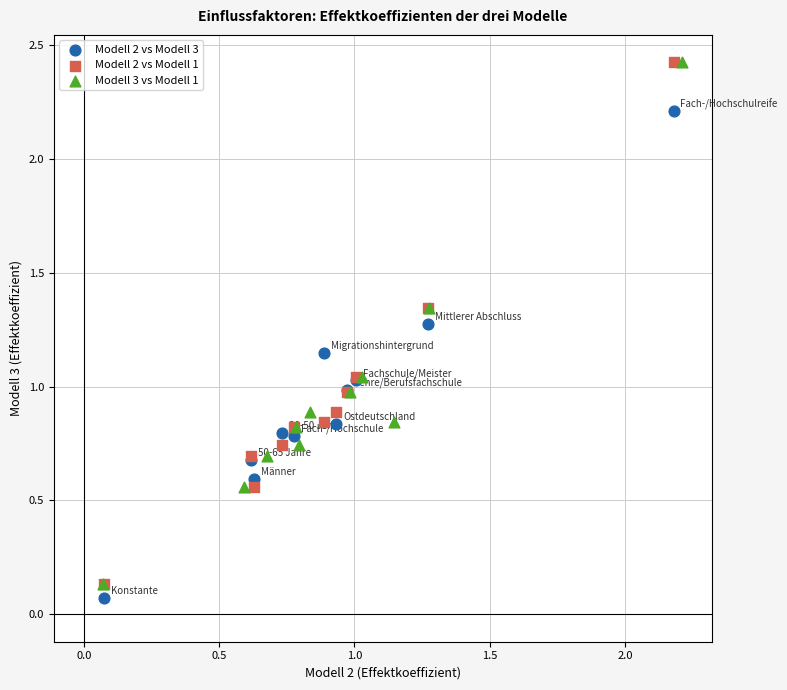

Which series contains the lowest Y value?

Modell 2 vs Modell 3